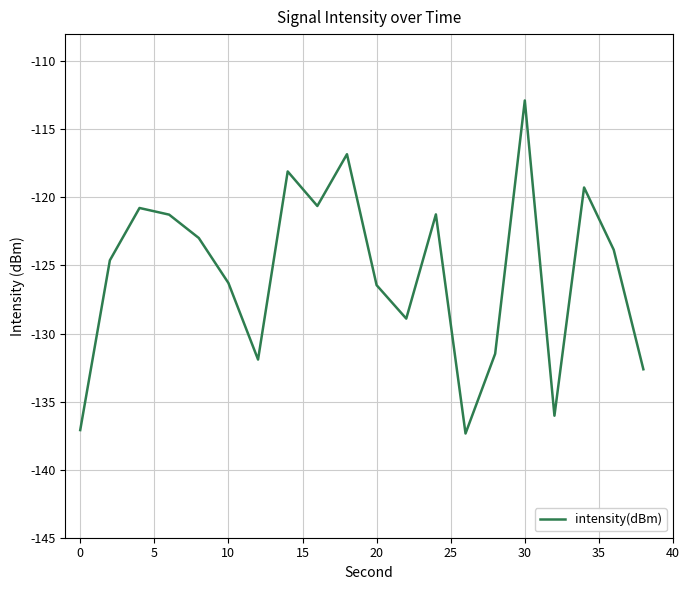

What is the maximum value shown in the chart?

-112.9